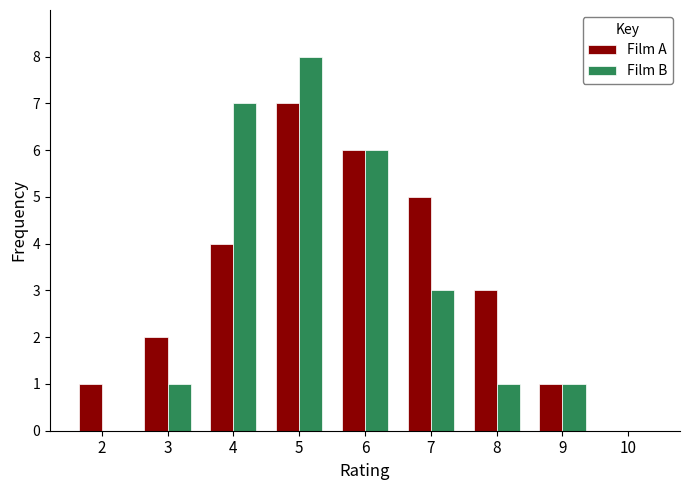

Is it true that Film A equals 5 at 8?

False